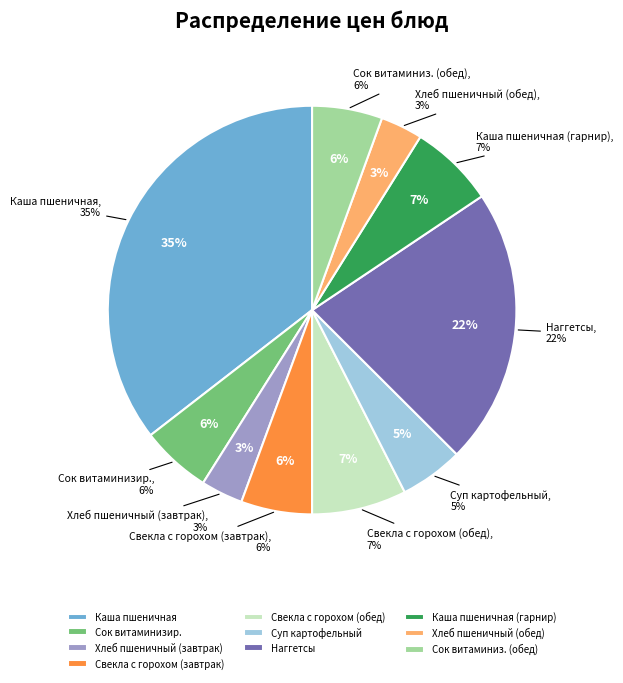

To the nearest percent, what percentage of the pie is Наггетсы?

22%